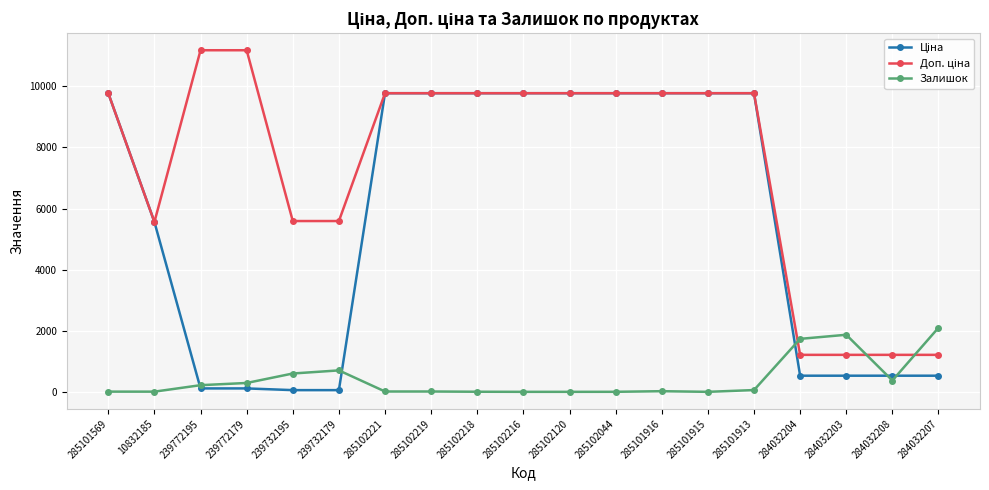

At how many categories does at least one series exceed 6486?

12